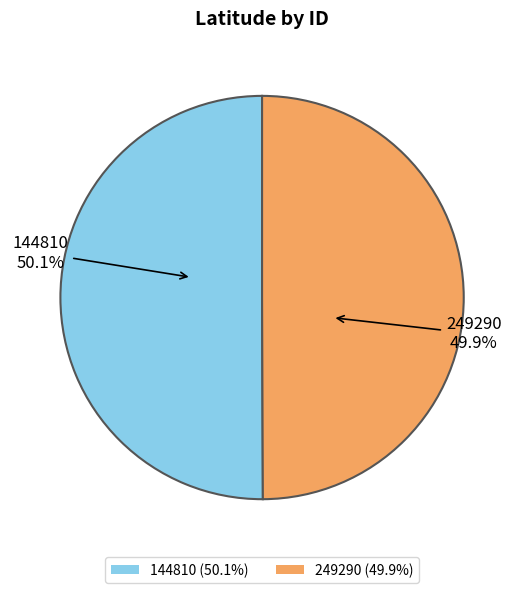

How many slices are in this pie chart?

2